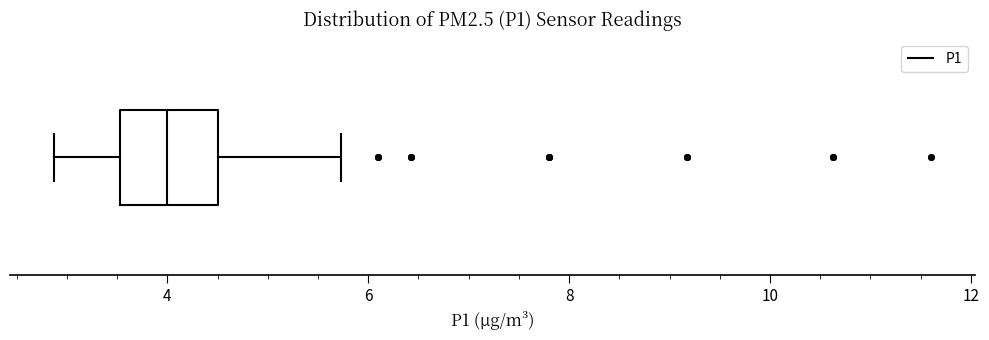

Where is the left edge of the box on the x-axis? The values are not printed on the chart, so give them approximately, as read against the axis.

3.6